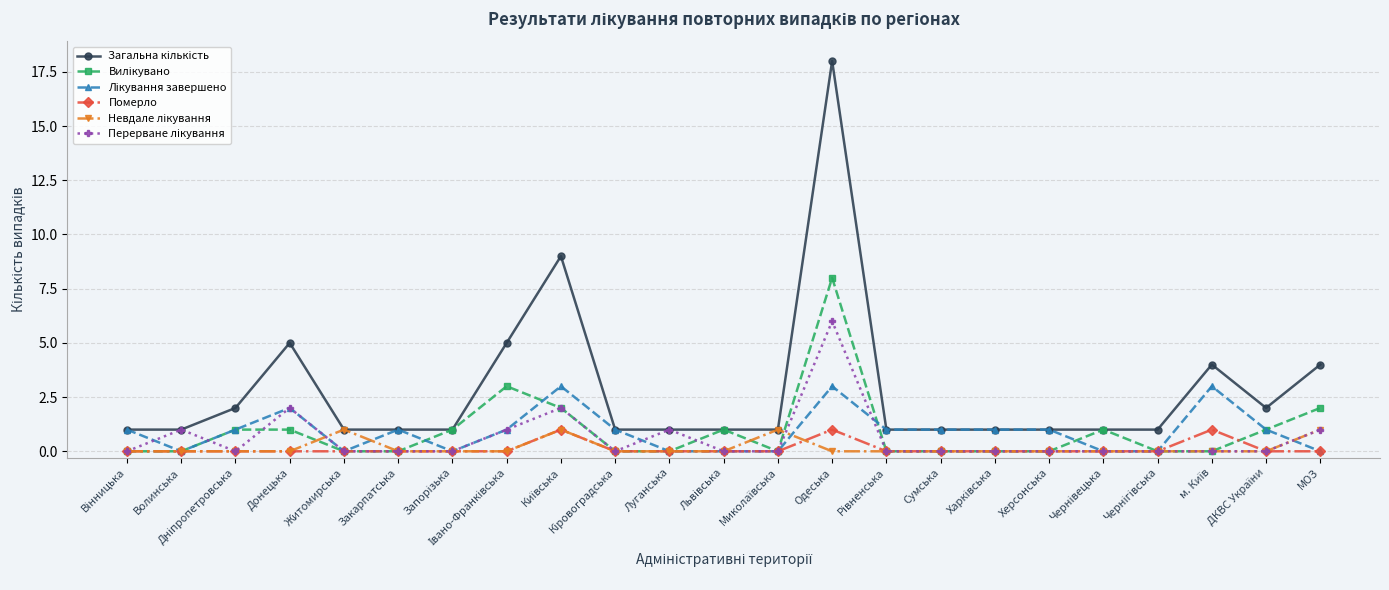

At which category is the sum across all series the highest?

Одеська